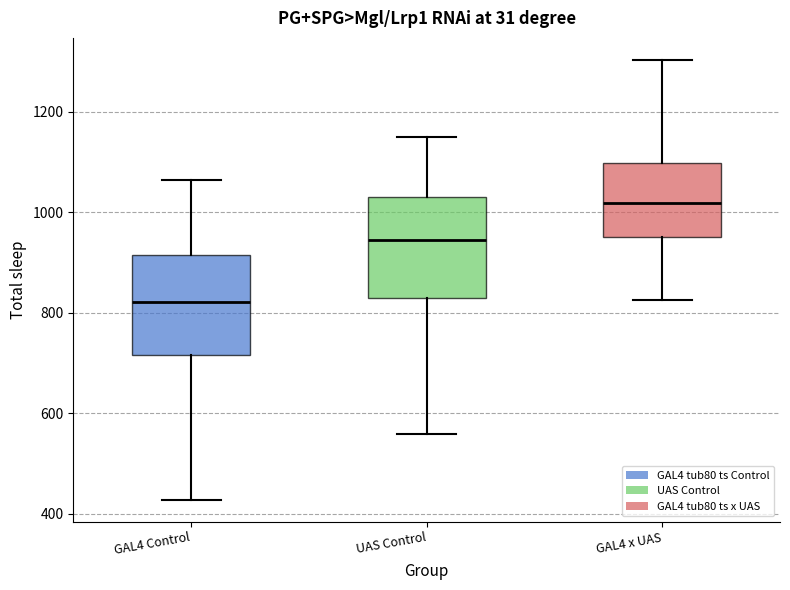

Reading left to right, transcribe this box plot: for each box, give where its median line is, the range the box spans, and where its two whiskers end, as read against the y-axis. The values are not printed on the chart, so give them approximately, as read against the axis.

GAL4 Control: median 820, box 720 to 920, whiskers 420 to 1060
UAS Control: median 940, box 820 to 1020, whiskers 560 to 1160
GAL4 x UAS: median 1020, box 960 to 1100, whiskers 820 to 1300